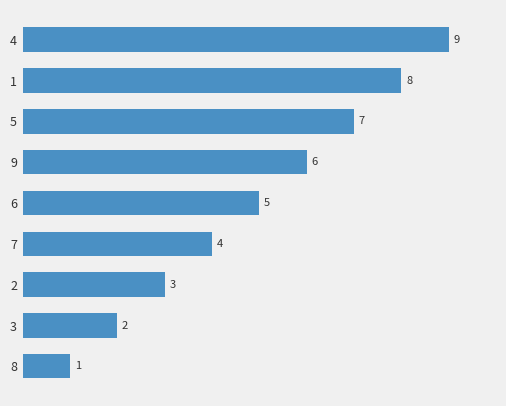

What is the maximum value shown in the chart?

9